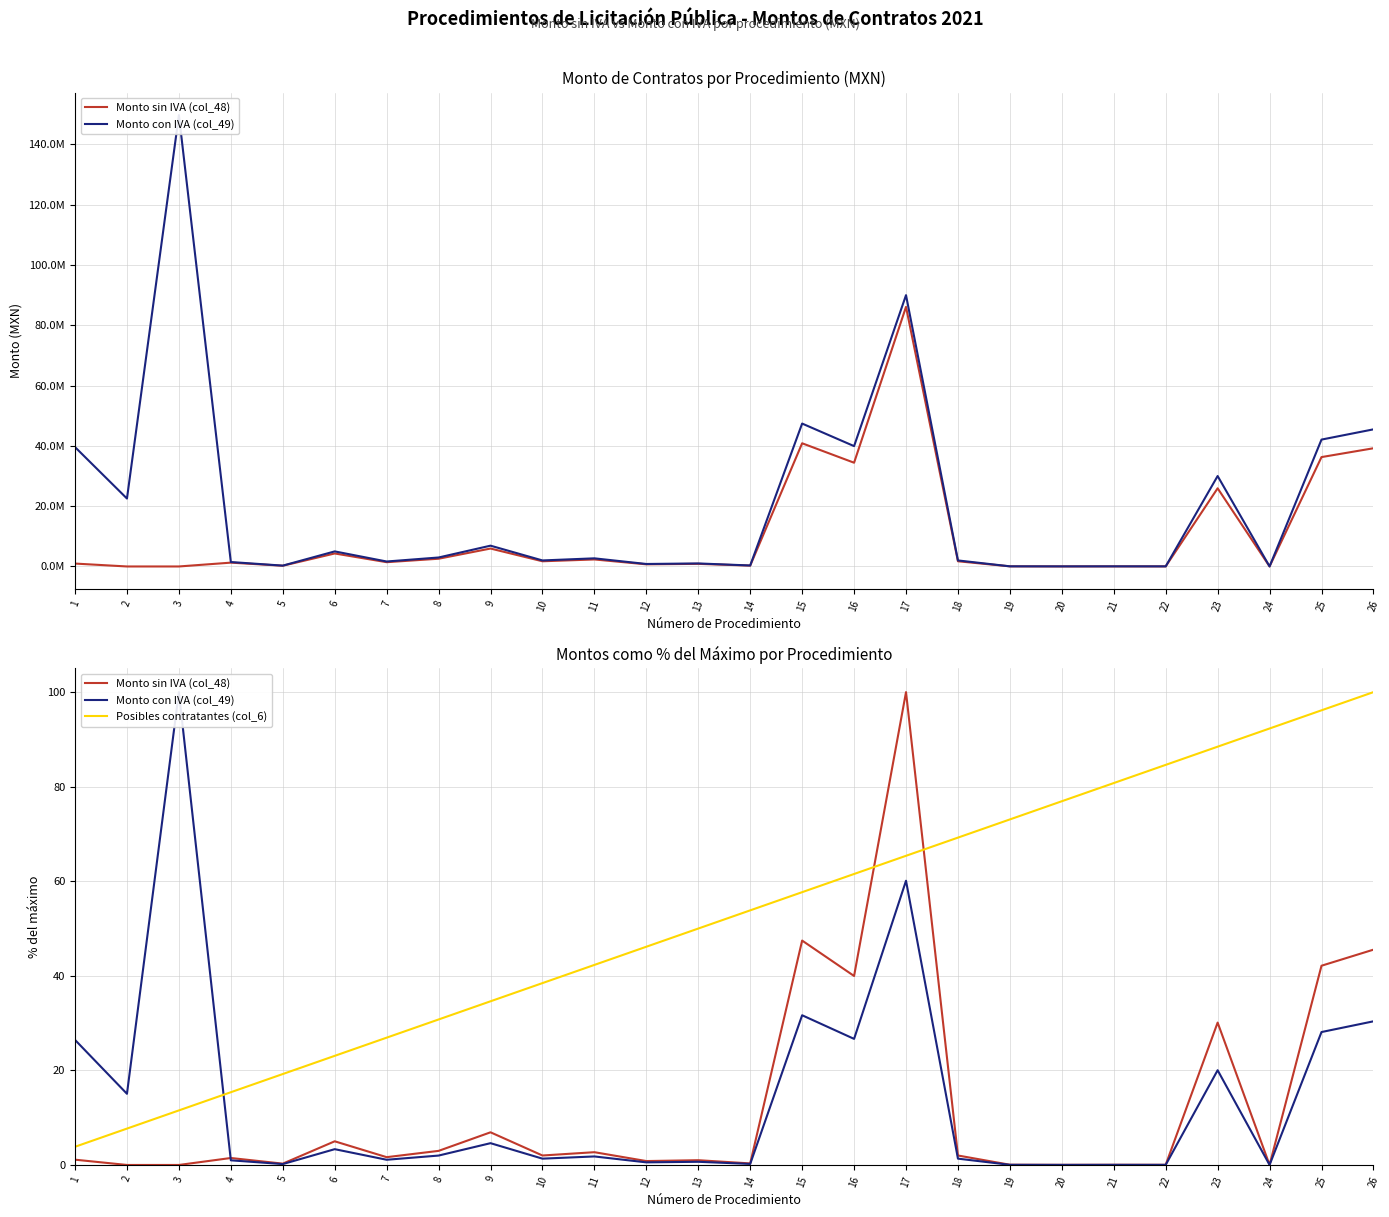

How many values in the Posibles contratantes (col_6) series exceed 53?

13